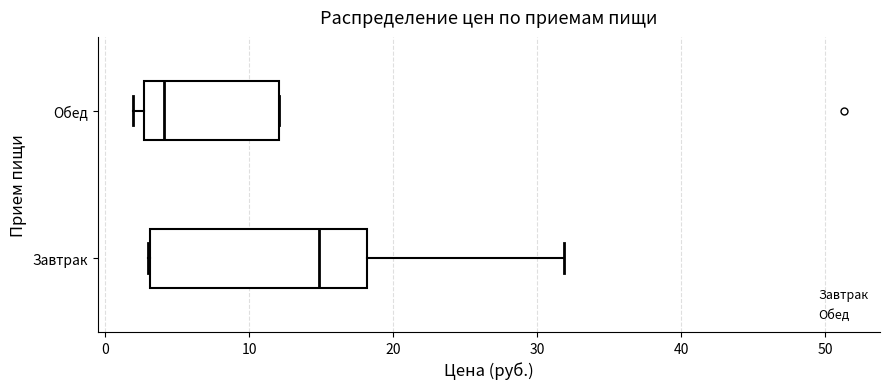

Which box is the widest, from its left edge to its right edge?

Завтрак